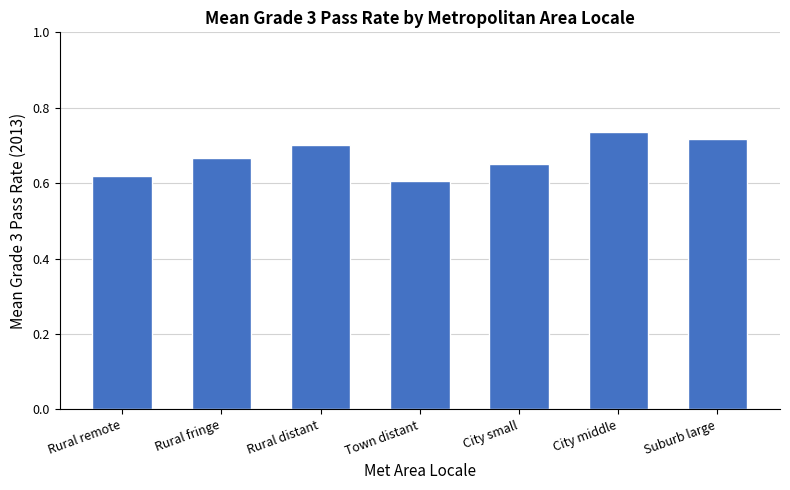

Which label corresponds to the largest value in the chart?

City middle